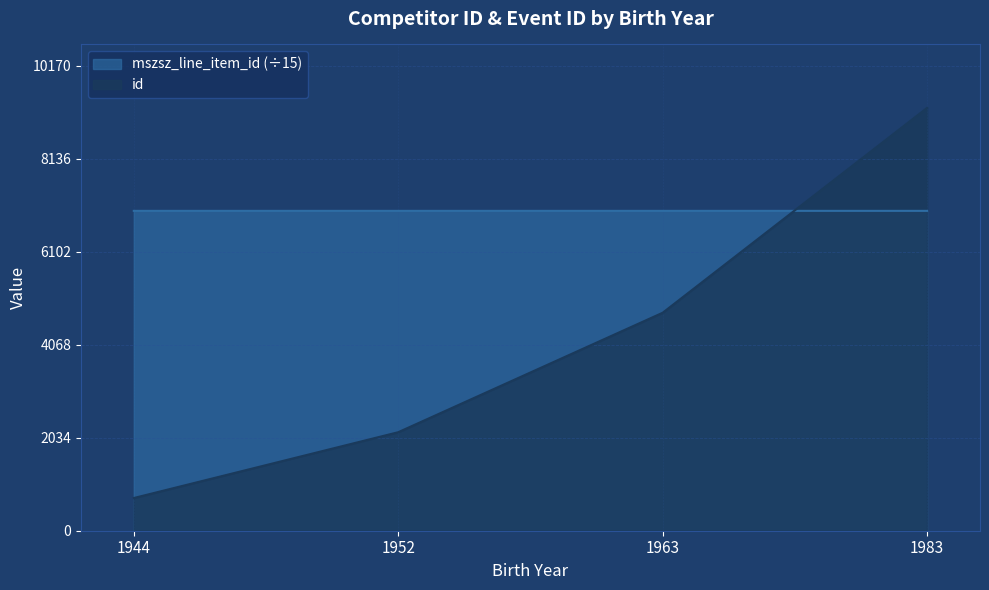

The mszsz_line_item_id series shows 3893.5 at 1944. True or false?

False